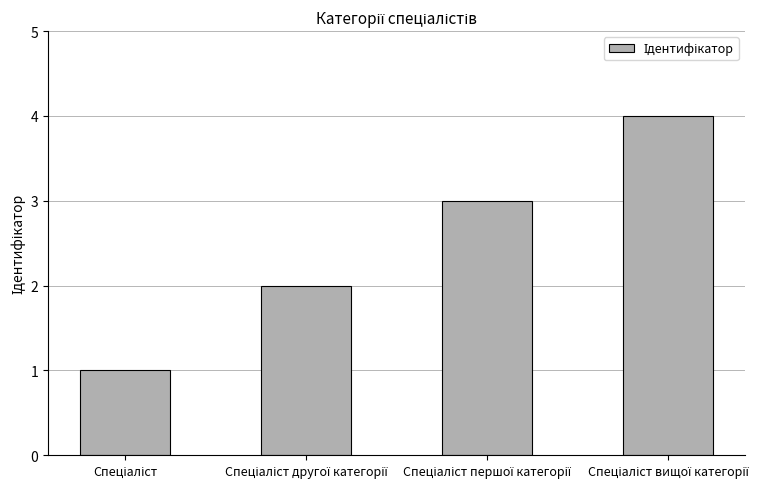

What is the sum of all values?

10